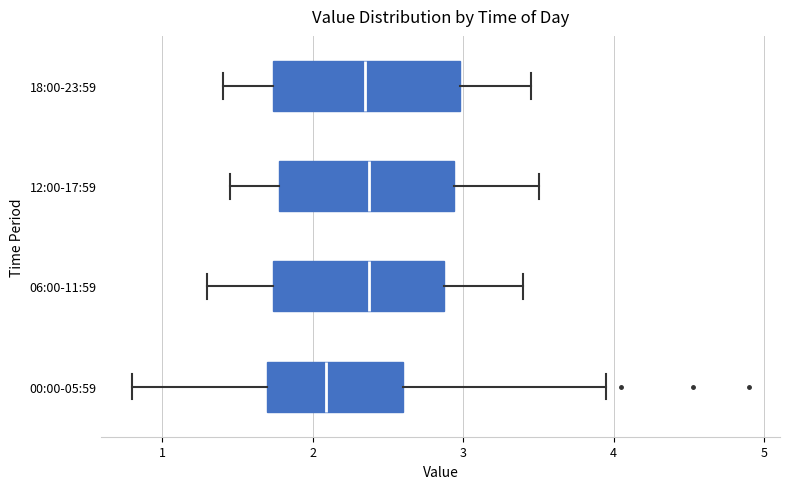

Reading bottom to top, transcribe this box plot: for each box, give where its median line is, the range the box spans, and where its two whiskers end, as read against the x-axis. The values are not printed on the chart, so give them approximately, as read against the axis.

00:00-05:59: median 2.1, box 1.7 to 2.6, whiskers 0.8 to 4.0
06:00-11:59: median 2.4, box 1.7 to 2.9, whiskers 1.3 to 3.4
12:00-17:59: median 2.4, box 1.8 to 2.9, whiskers 1.5 to 3.5
18:00-23:59: median 2.4, box 1.7 to 3.0, whiskers 1.4 to 3.5